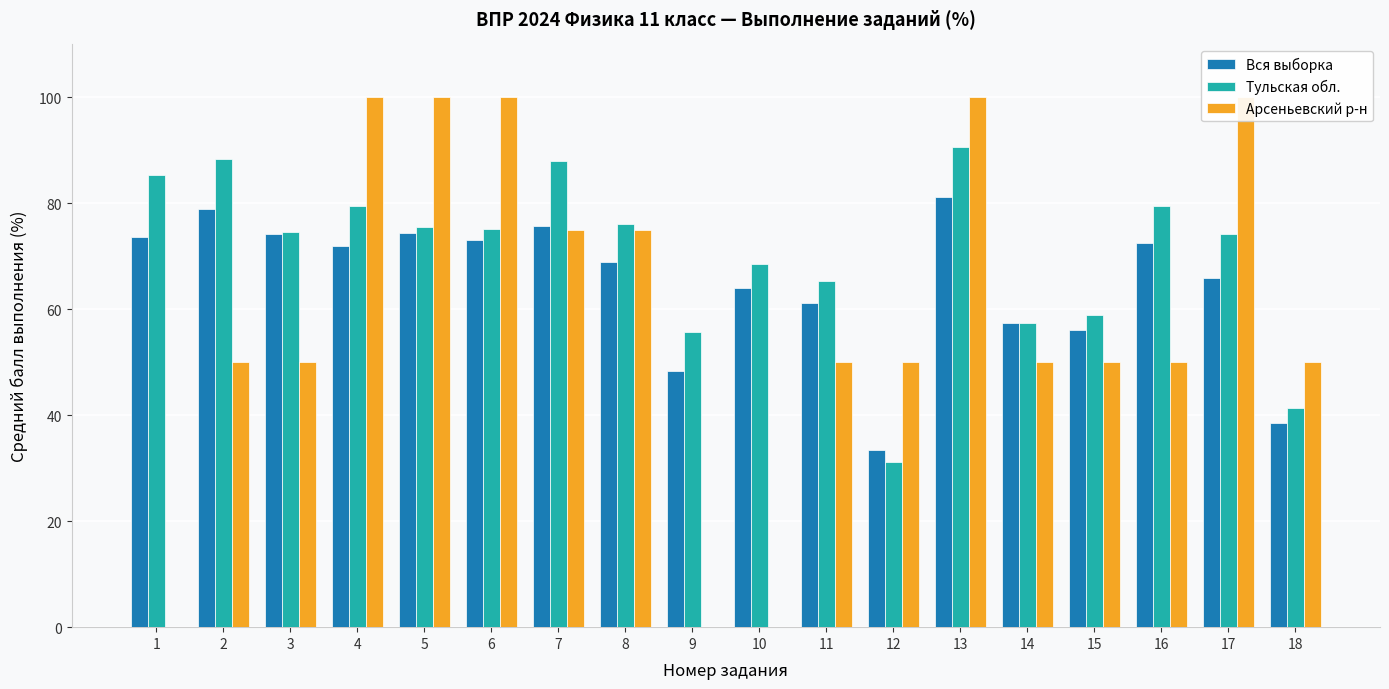

Which series has the largest range (max minus min)?

Арсеньевский р-н